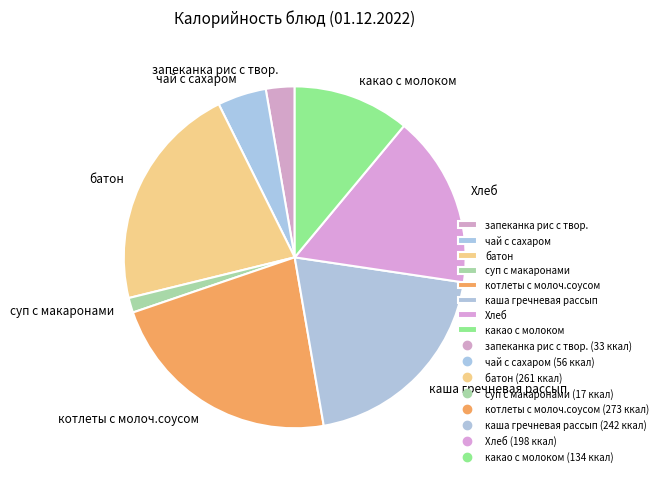

Rank the categories by value from highest to lowest.

котлеты с молоч.соусом, батон, каша гречневая рассып, Хлеб, какао с молоком, чай с сахаром, запеканка рис с твор., суп с макаронами